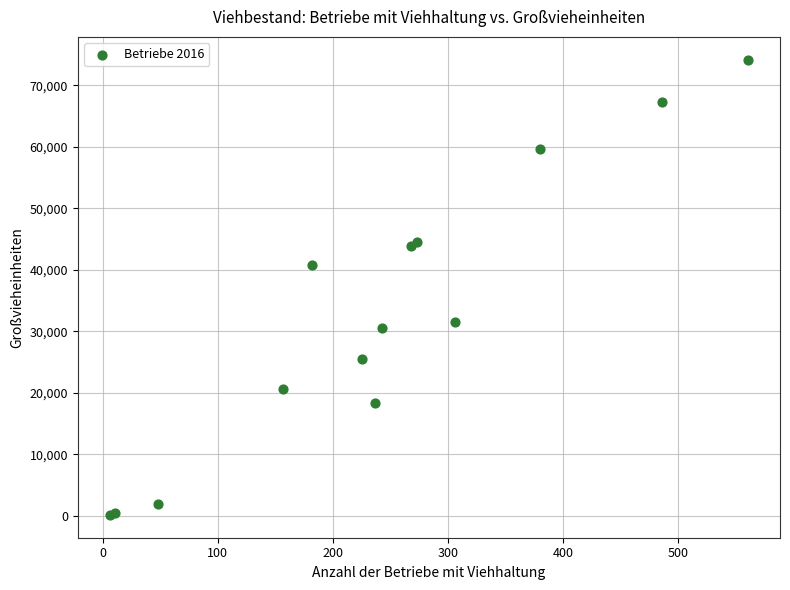

What Y value in the scatter plot is closest to 37155?

40744